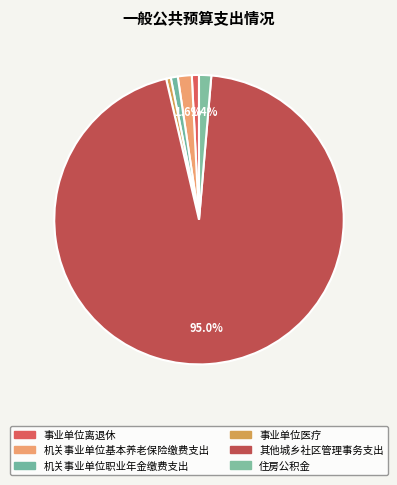

What is the ratio of the value at 事业单位离退休 to the value at 事业单位医疗?

1.5